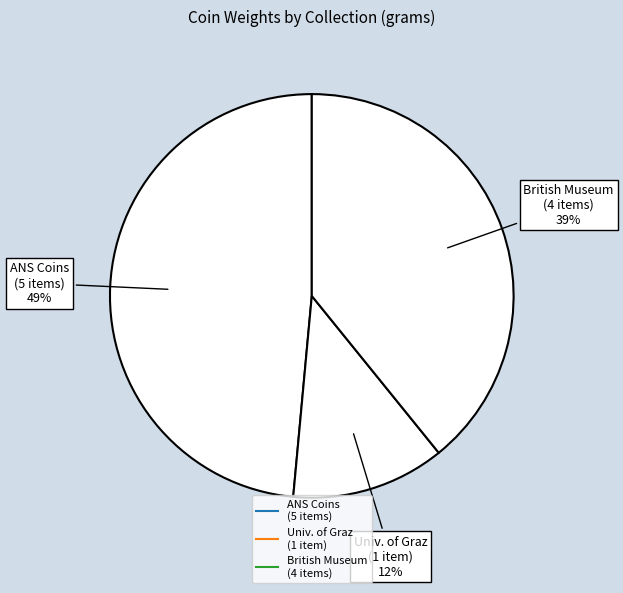

How many slices are in this pie chart?

3